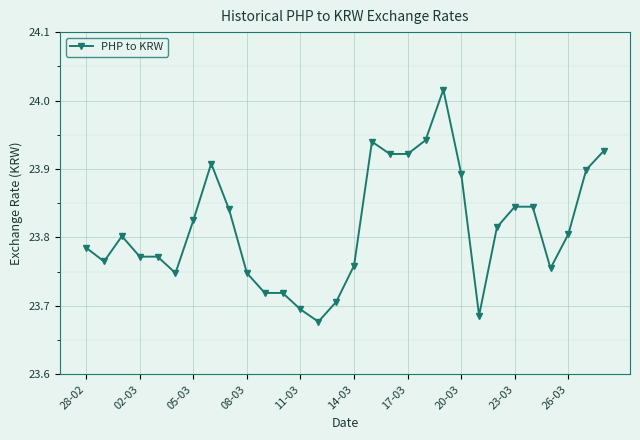

True or false: there are more than 0 points higher than both neighbors.

True